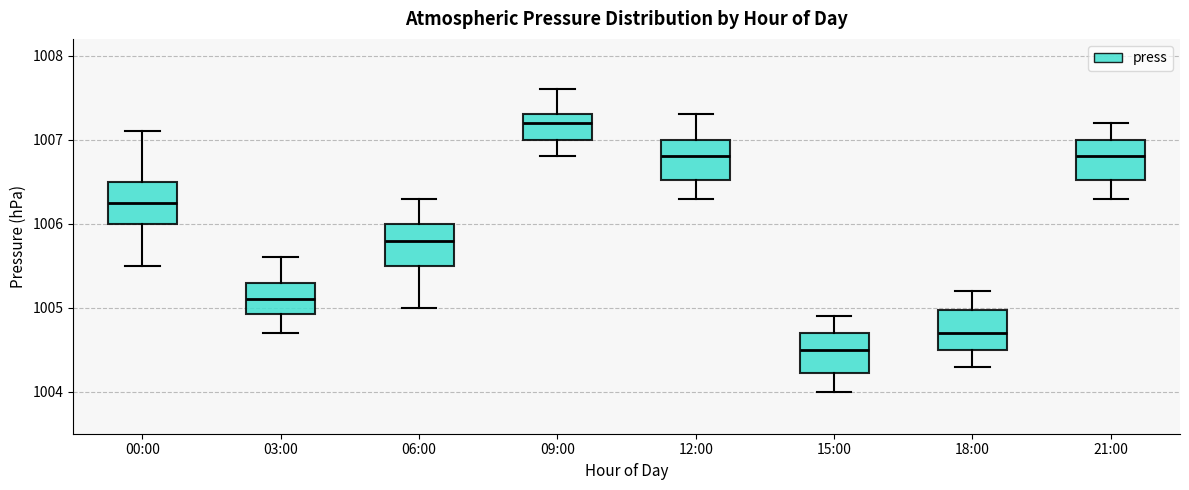

Reading left to right, read every box against the y-axis: the position of its median line, the range the box covers, and the ends of its whiskers. The values are not printed on the chart, so give them approximately, as read against the axis.

00:00: median 1006.3, box 1006.0 to 1006.5, whiskers 1005.5 to 1007.1
03:00: median 1005.1, box 1004.9 to 1005.3, whiskers 1004.7 to 1005.6
06:00: median 1005.8, box 1005.5 to 1006.0, whiskers 1005.0 to 1006.3
09:00: median 1007.2, box 1007.0 to 1007.3, whiskers 1006.8 to 1007.6
12:00: median 1006.8, box 1006.5 to 1007.0, whiskers 1006.3 to 1007.3
15:00: median 1004.5, box 1004.2 to 1004.7, whiskers 1004.0 to 1004.9
18:00: median 1004.7, box 1004.5 to 1005.0, whiskers 1004.3 to 1005.2
21:00: median 1006.8, box 1006.5 to 1007.0, whiskers 1006.3 to 1007.2